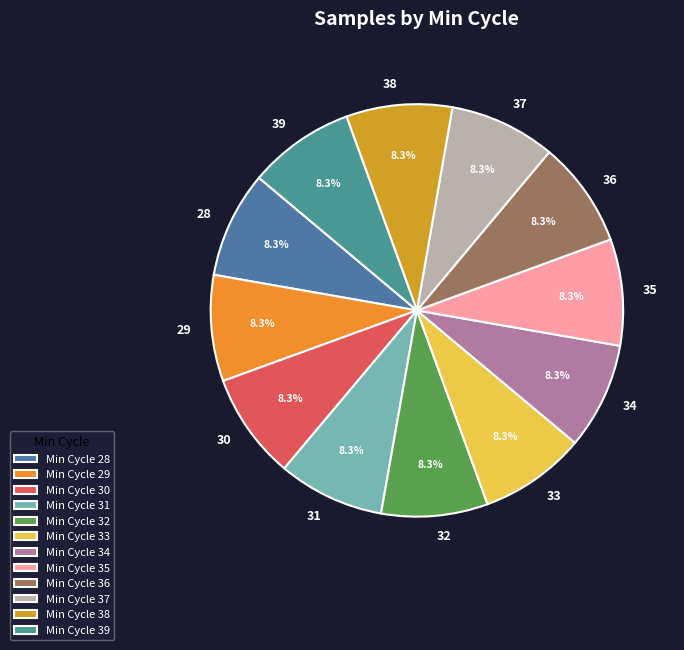

Does any single category account for the majority?

No